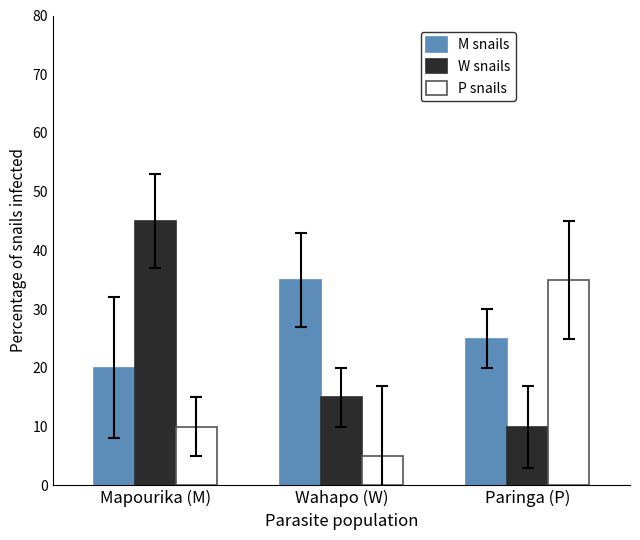

At how many categories does at least one series exceed 39?

1